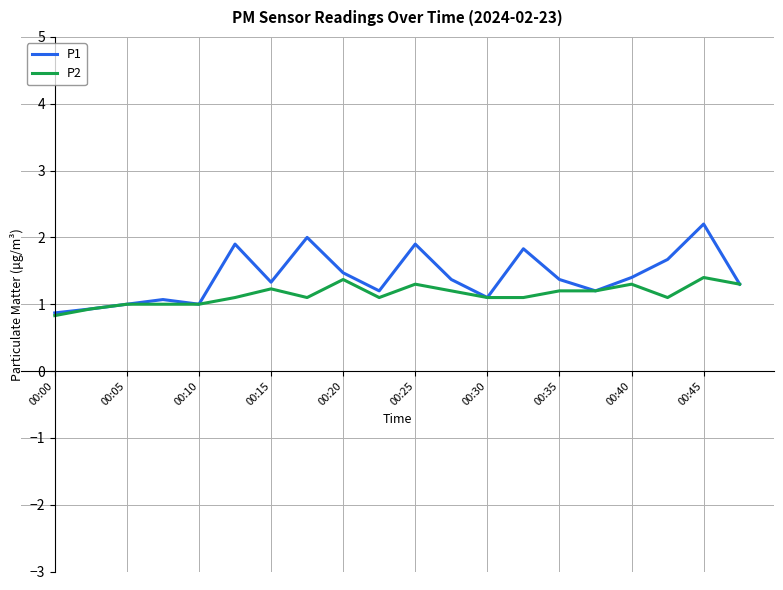

What is the minimum value shown in the chart?

0.8